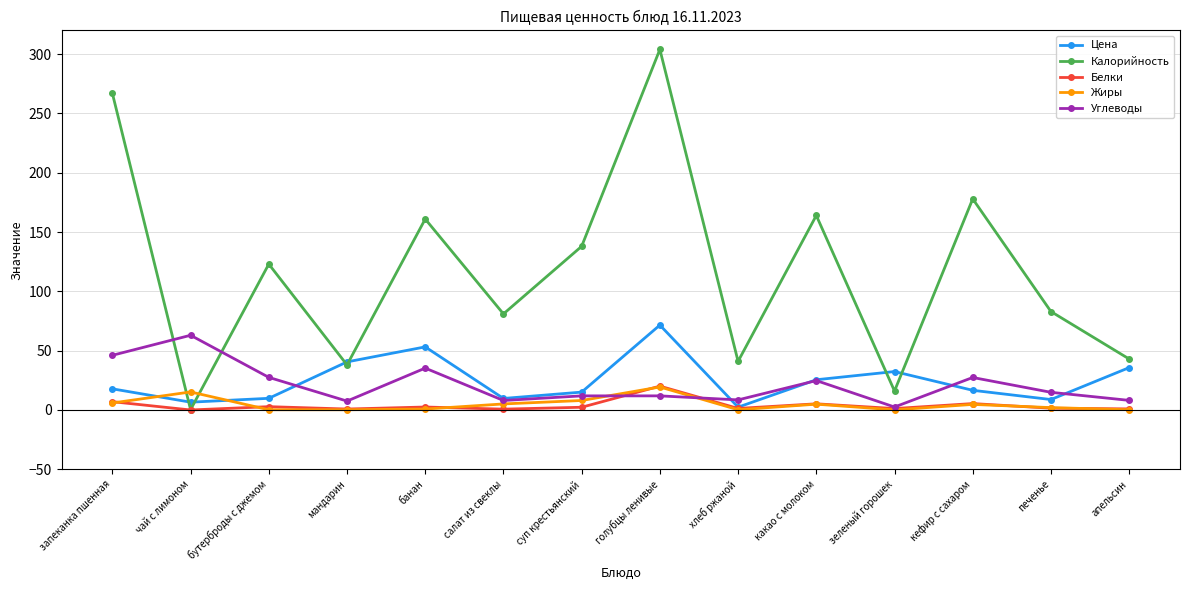

Which category has the highest value across all series?

голубцы ленивые